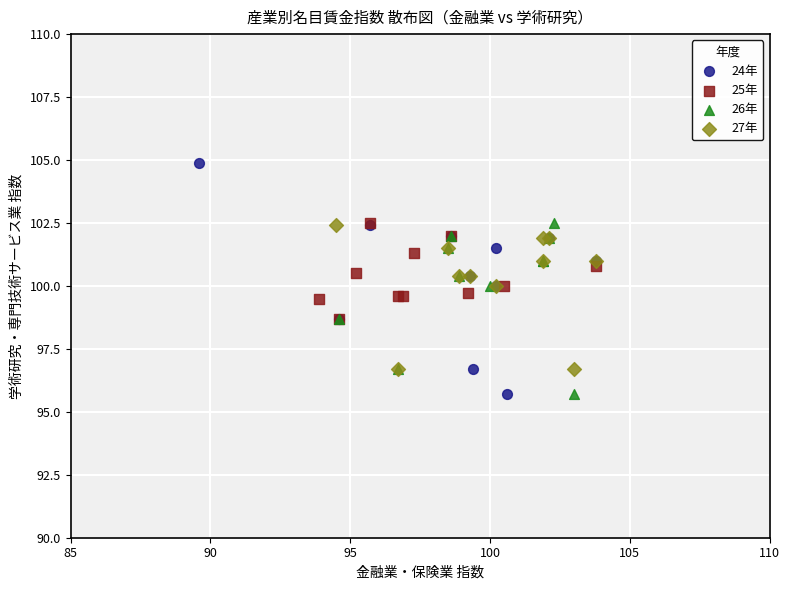

Which series has the largest Y range (max minus min)?

24年